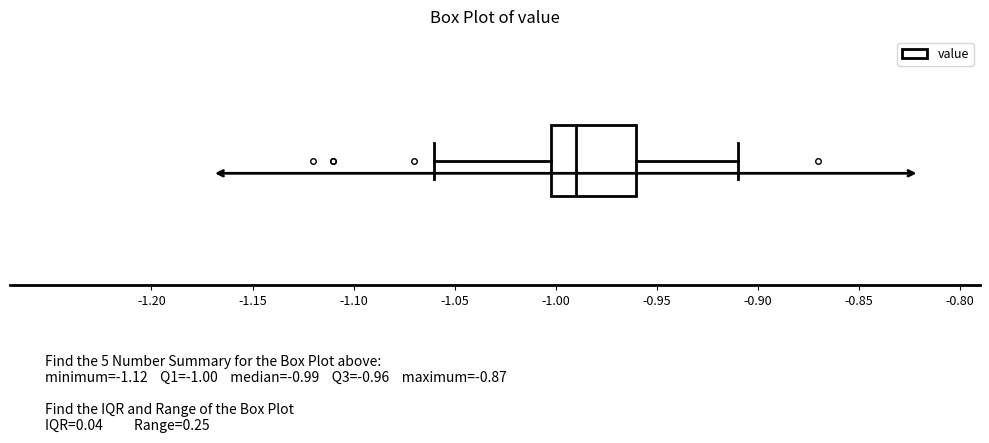

Read this box plot against the x-axis: the position of the median line, the range covered by the box, and the ends of both whiskers. The values are not printed on the chart, so give them approximately, as read against the axis.

median -0.99, box -1.00 to -0.96, whiskers -1.06 to -0.91